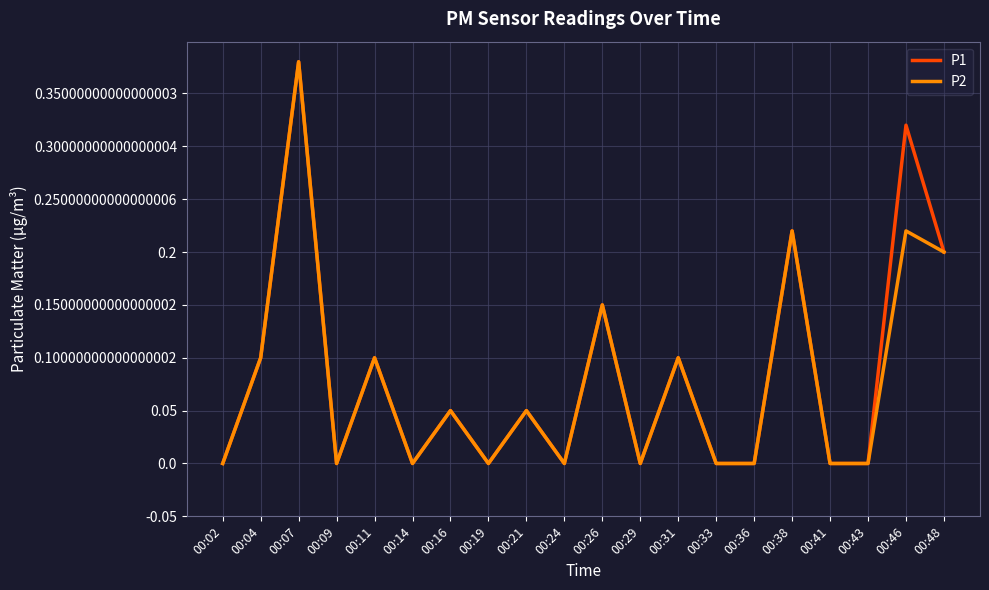

Is it true that P2 equals 0.1 at 00:21?

True